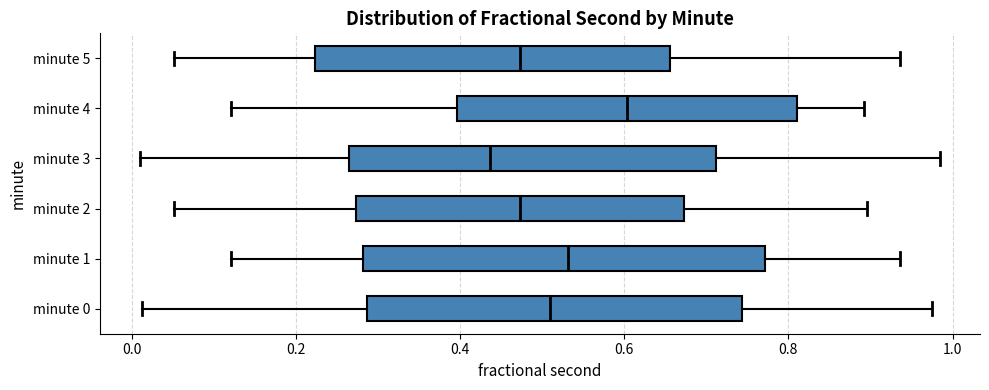

Reading bottom to top, read every box against the x-axis: the position of its median line, the range the box covers, and the ends of its whiskers. The values are not printed on the chart, so give them approximately, as read against the axis.

minute 0: median 0.50, box 0.28 to 0.74, whiskers 0.02 to 0.98
minute 1: median 0.54, box 0.28 to 0.78, whiskers 0.12 to 0.94
minute 2: median 0.48, box 0.28 to 0.68, whiskers 0.06 to 0.90
minute 3: median 0.44, box 0.26 to 0.72, whiskers 0.00 to 0.98
minute 4: median 0.60, box 0.40 to 0.82, whiskers 0.12 to 0.90
minute 5: median 0.48, box 0.22 to 0.66, whiskers 0.06 to 0.94